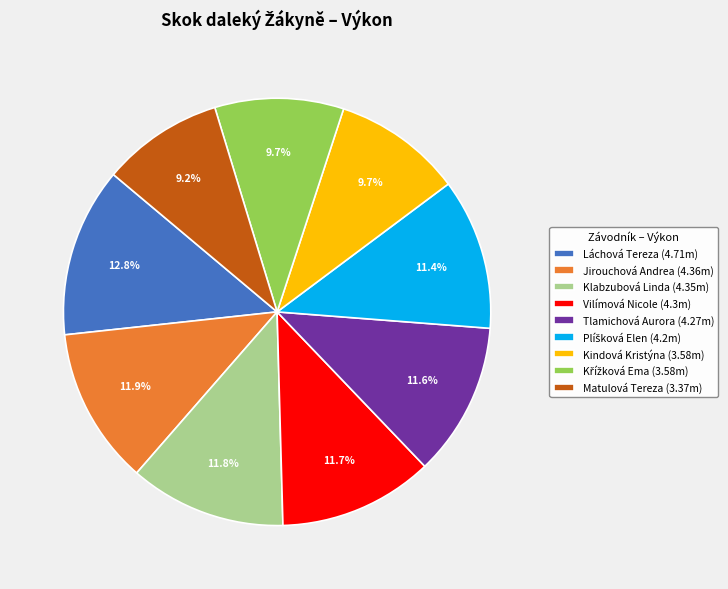

Count the number of slices in the pie.

9